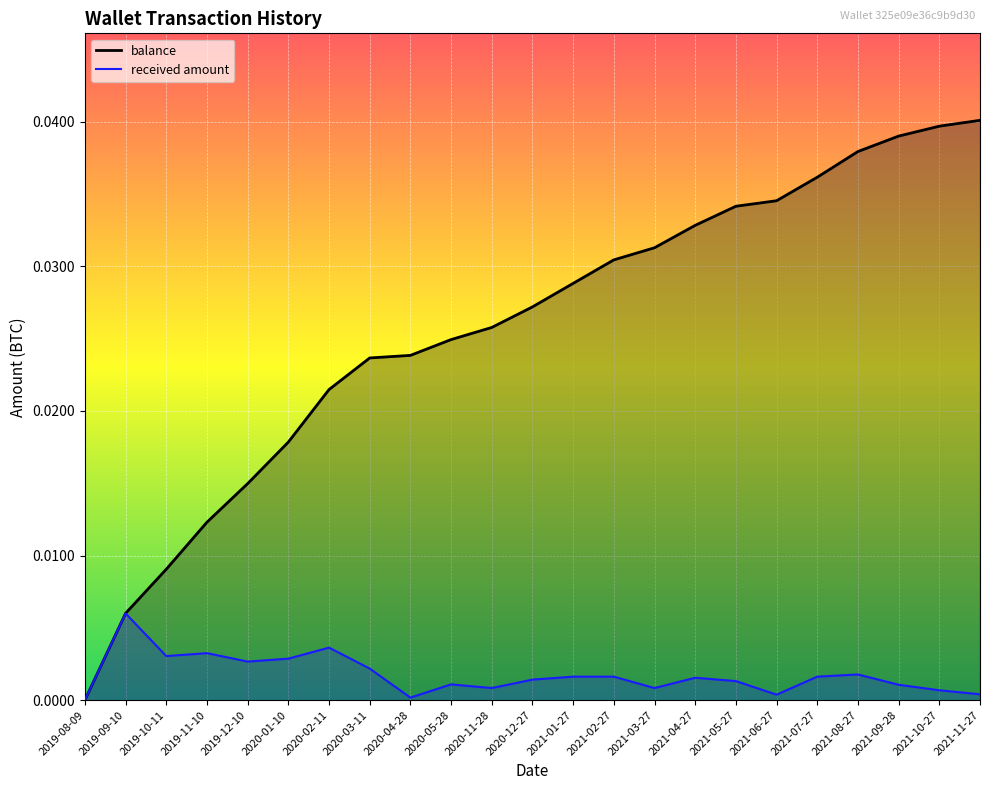

True or false: received amount and balance intersect in this chart.

False